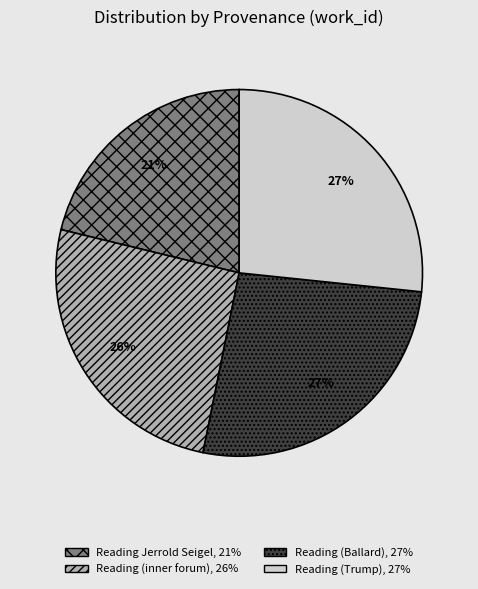

To the nearest percent, what portion does Reading (Trump) represent?

27%